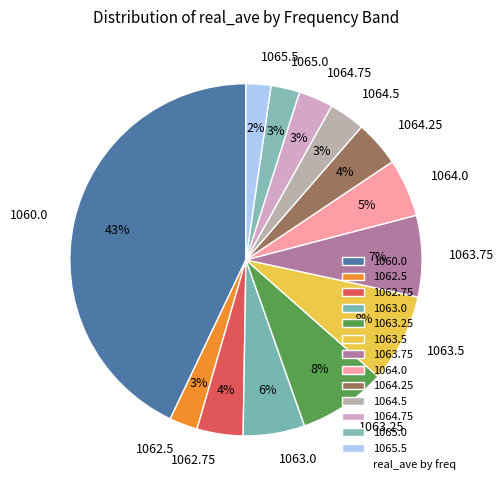

To the nearest percent, what is the average slice percentage?

8%